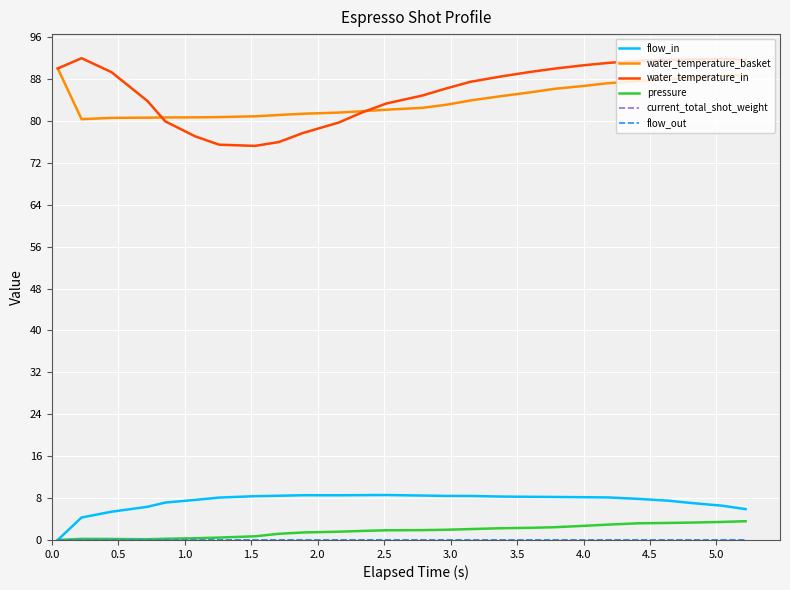

Does the chart display data point markers on the line(s)?

No